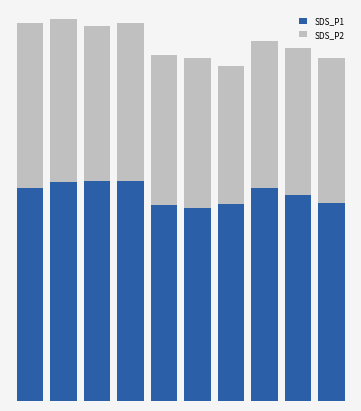

Rank the series by their maximum value, from highest to lowest.

SDS_P1, SDS_P2